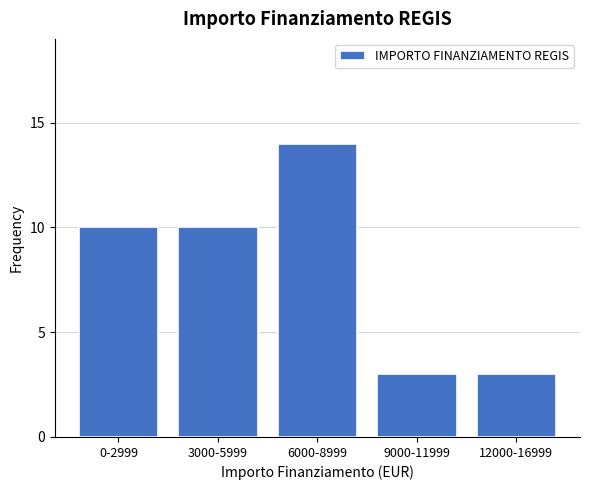

Reading left to right, what are all the values shown in this chart?

10	10	14	3	3